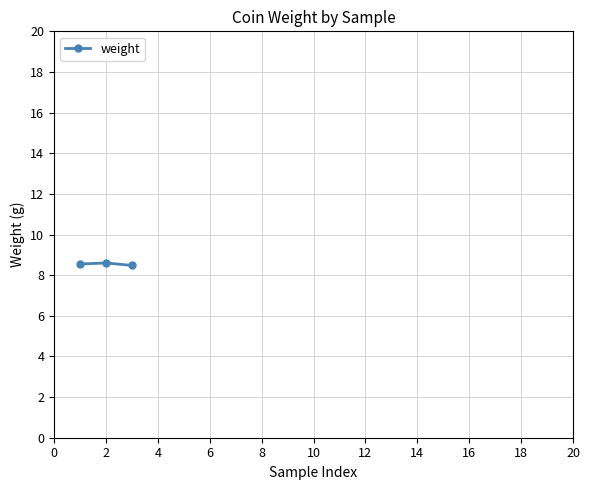

What is the difference between the maximum and minimum values?

0.1